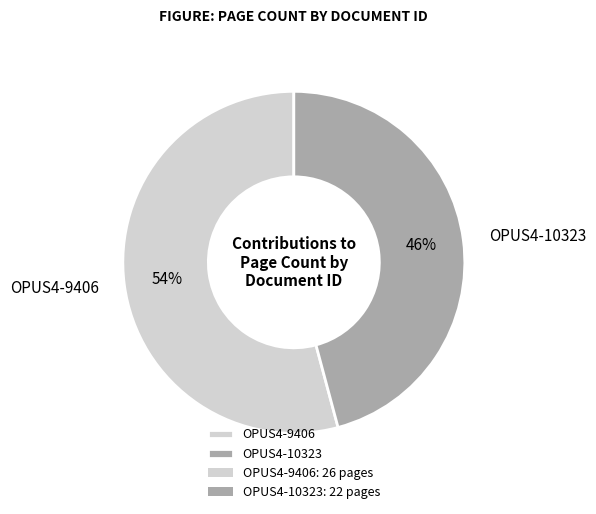

Which slice represents more than half of the pie?

OPUS4-9406